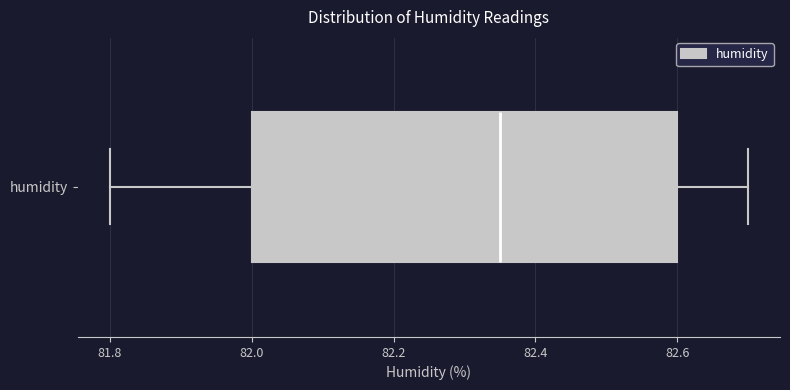

Transcribe this box plot: give where the median line is, the range the box spans, and where the two whiskers end, as read against the x-axis. The values are not printed on the chart, so give them approximately, as read against the axis.

median 82.36, box 82.00 to 82.60, whiskers 81.80 to 82.70